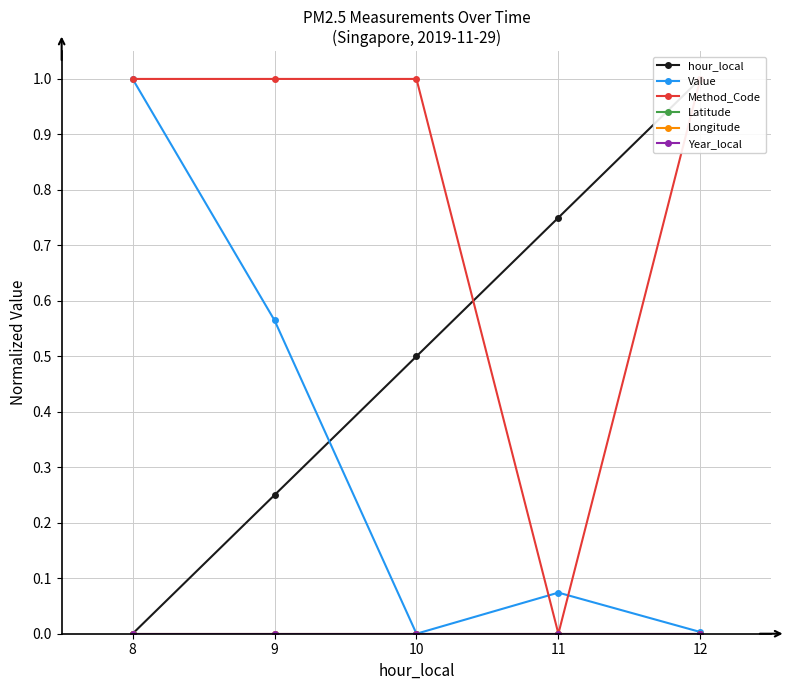

True or false: Latitude has more than 0 points higher than both neighbors.

False